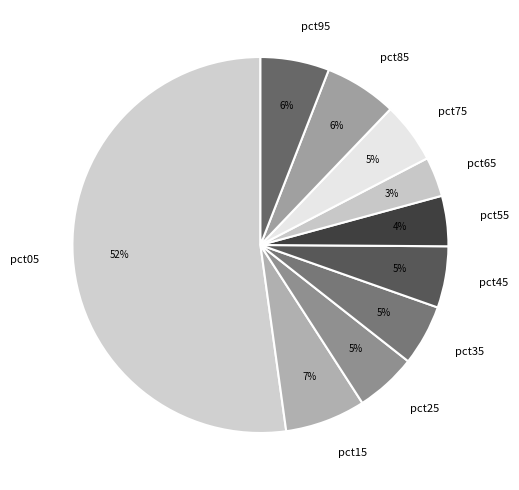

Which slice represents more than half of the pie?

pct05